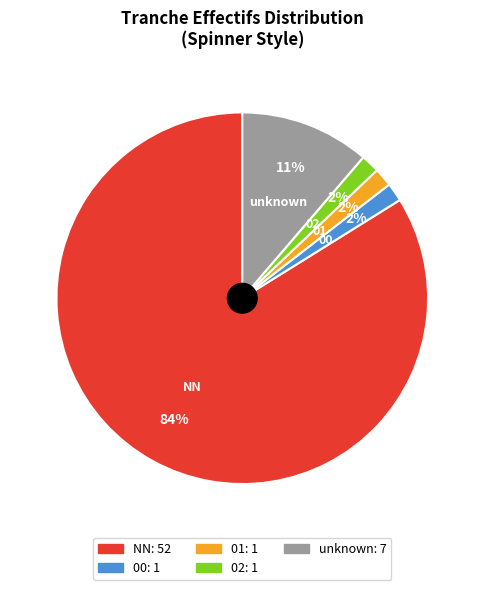

Does any single category account for the majority?

Yes